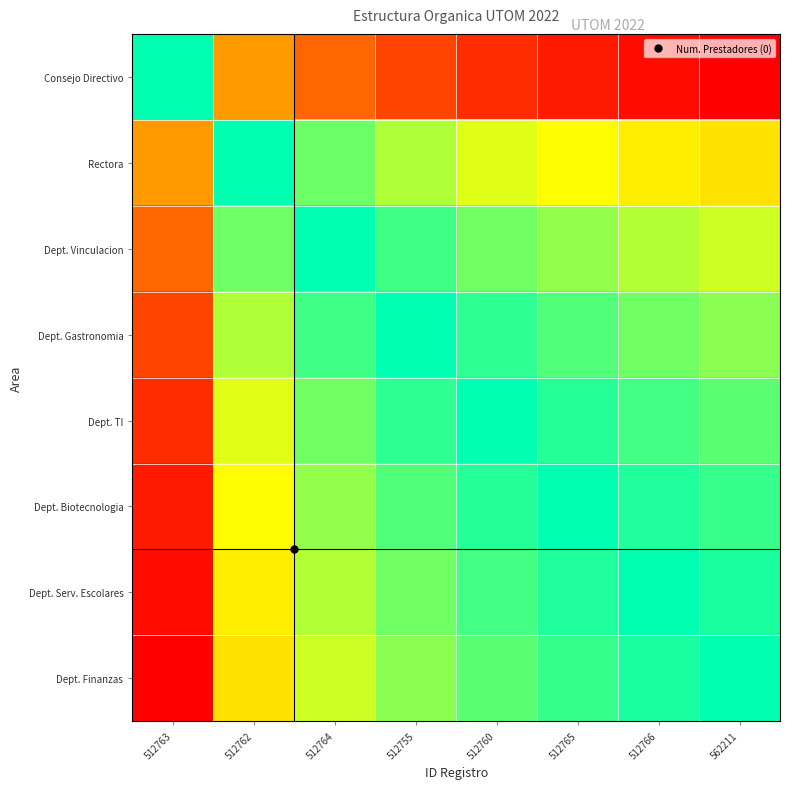

List the series in order of their peak value, highest first.

Dept. Finanzas, Dept. Serv. Escolares, Dept. Biotecnologia, Dept. TI, Dept. Gastronomia, Dept. Vinculacion, Rectora, Consejo Directivo